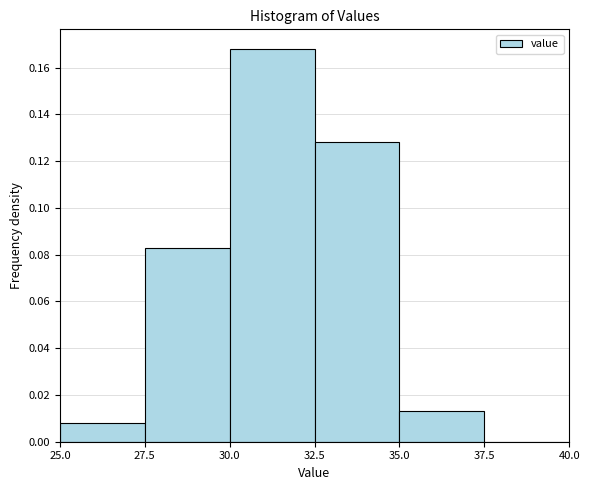

Which range on the x-axis has the tallest bar?

30.0 to 32.5